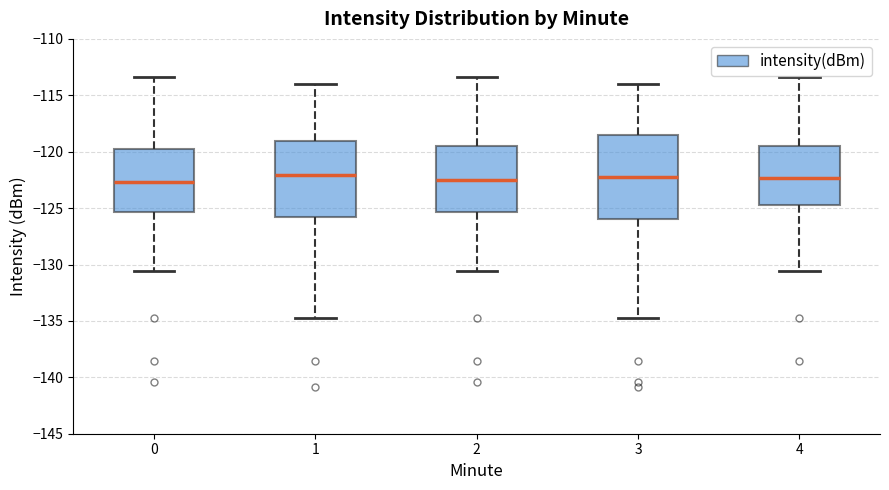

Which box is the tallest, from its lower edge to its upper edge?

3